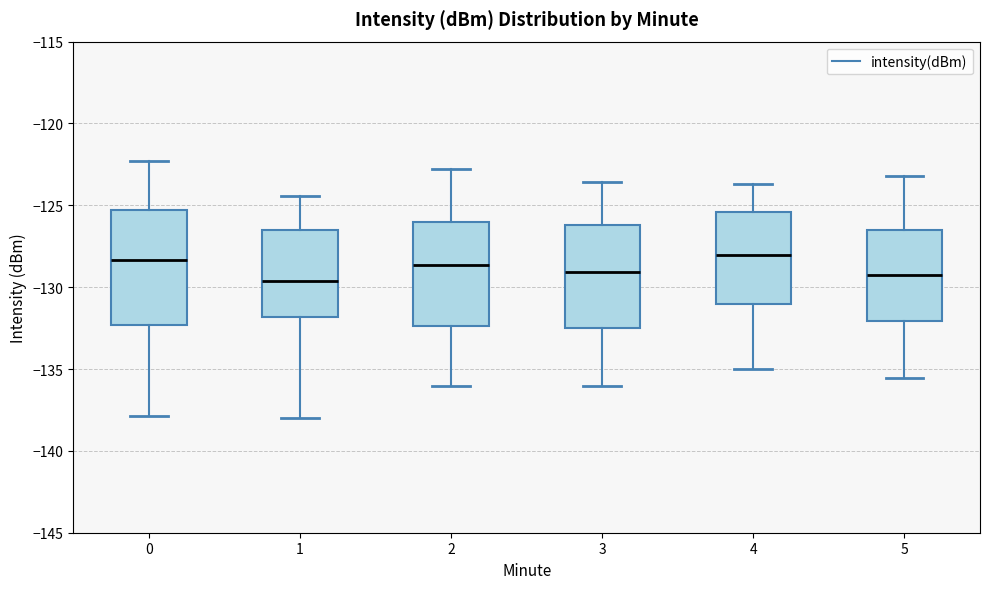

Which box is the tallest, from its lower edge to its upper edge?

0